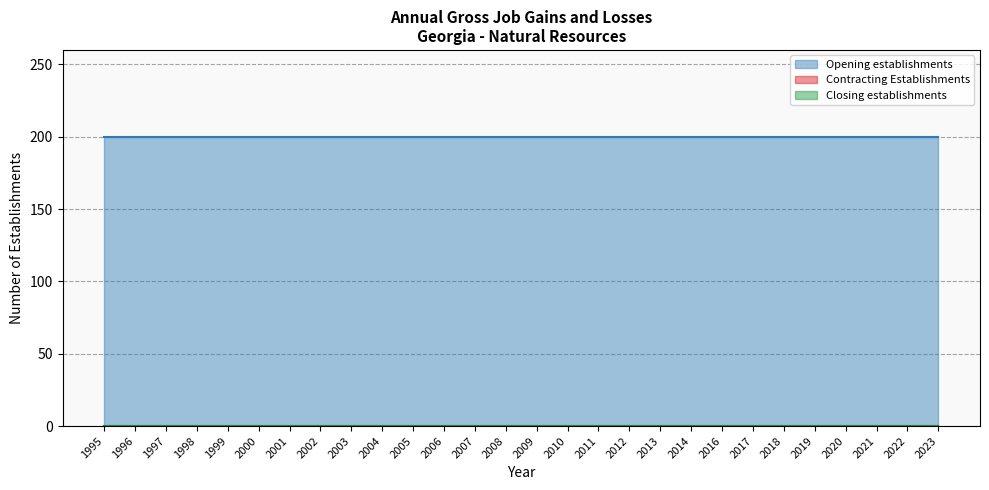

True or false: Closing establishments and Opening establishments cross at least once.

False